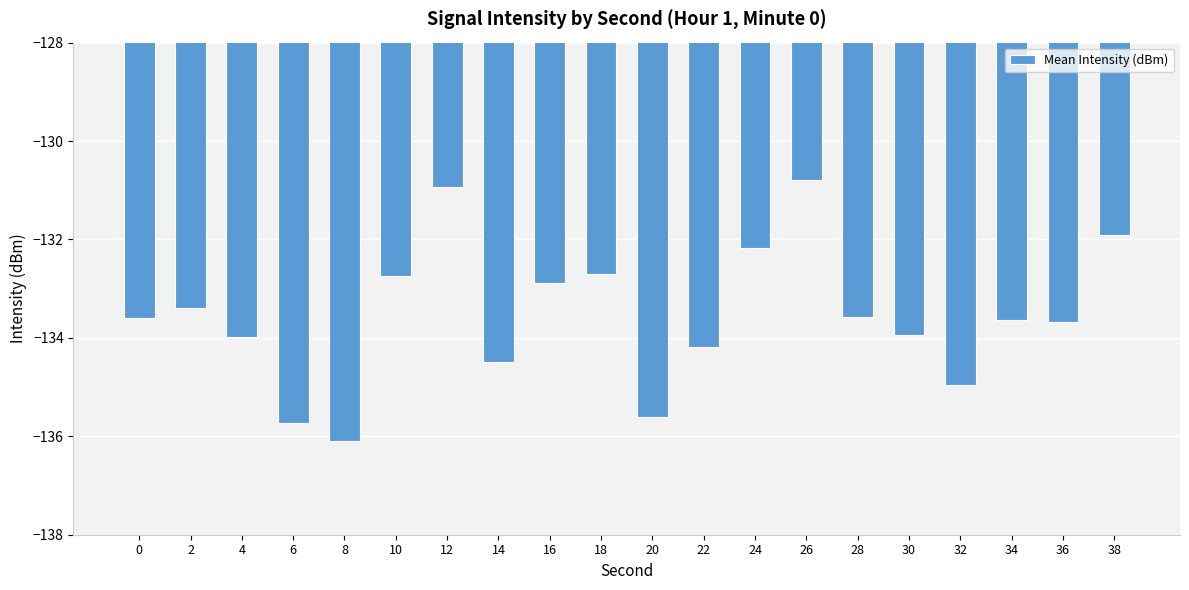

What is the change in value from 22 to 26?

+3.4